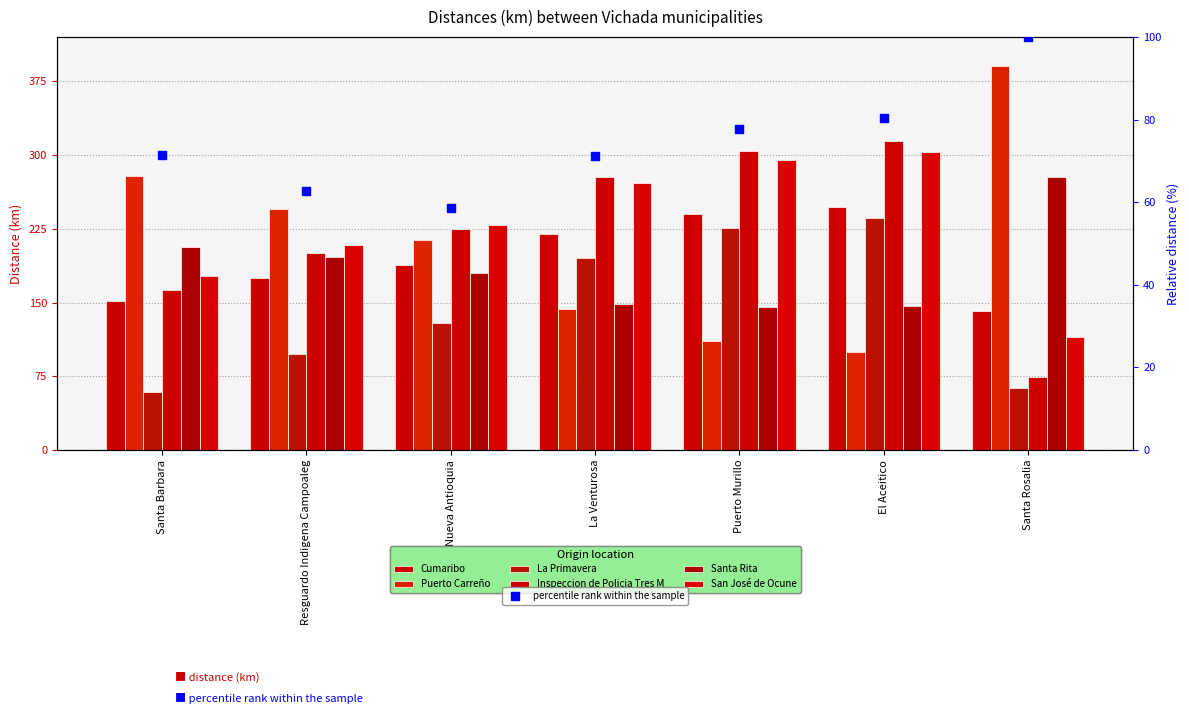

Which series contains the lowest Y value?

La Primavera